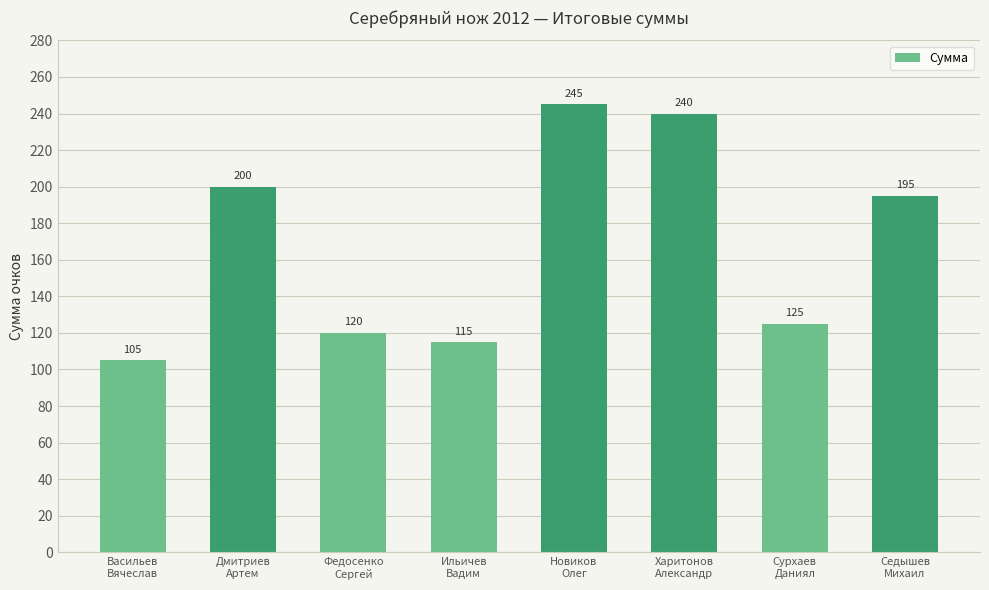

What is the sum of all values?

1345